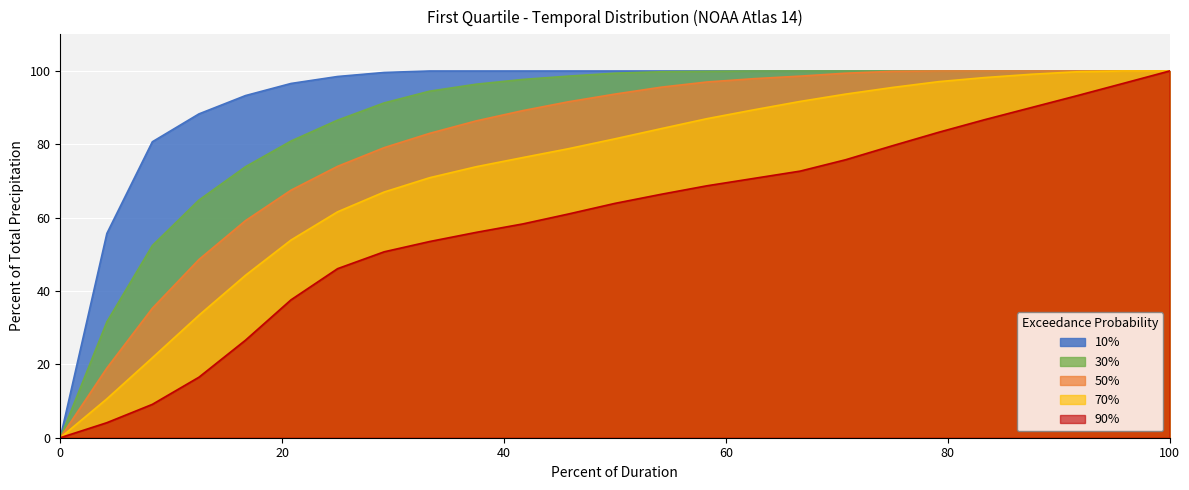

Which category has the highest value across all series?

33.3